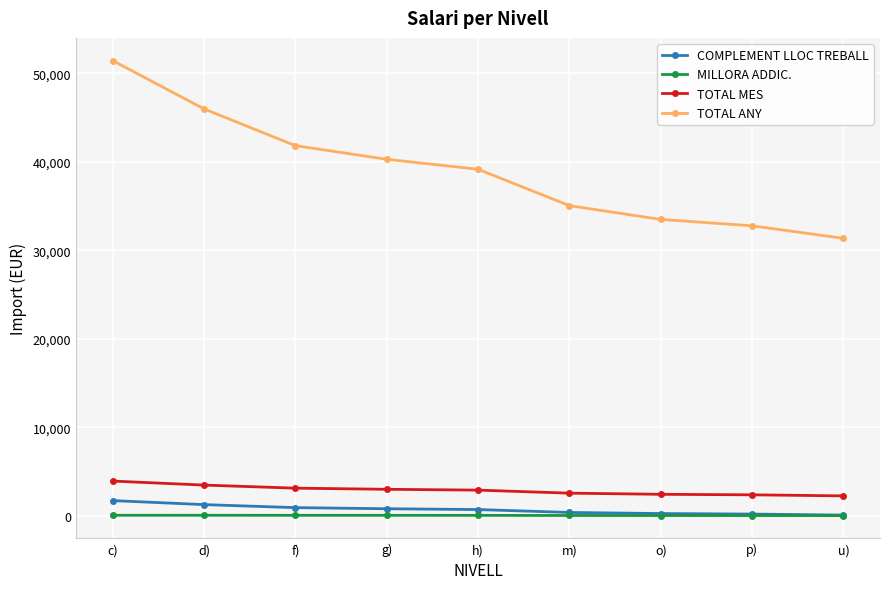

What is the label of the 9th point from the left?

u)